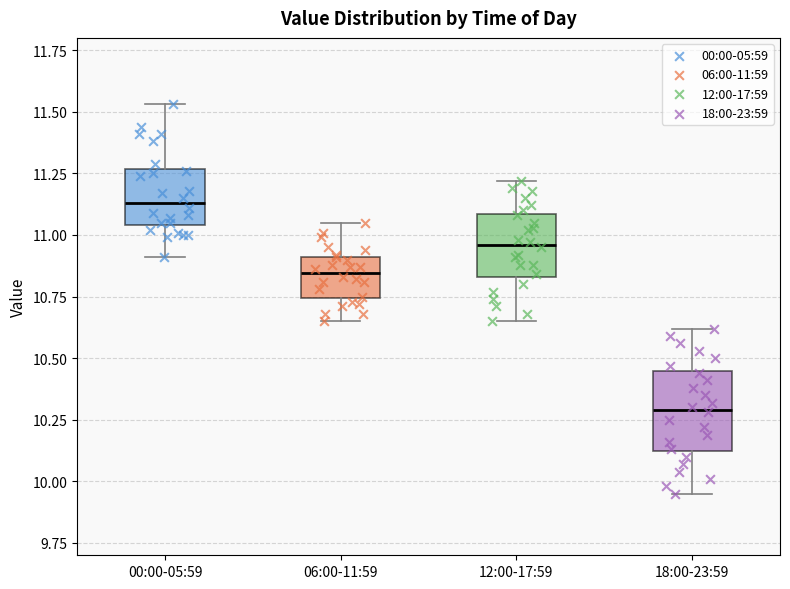

Comparing the boxes themselves (not the whiskers), which one is the tallest?

18:00-23:59